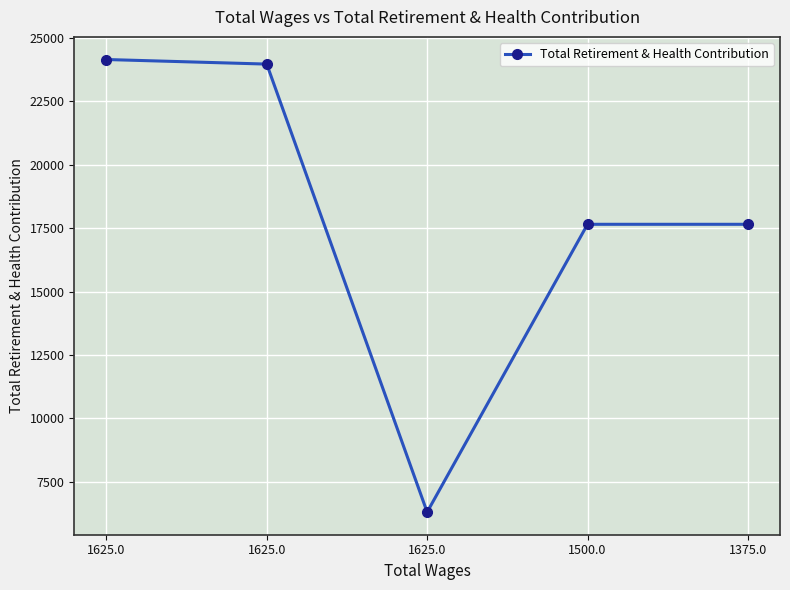

Is this an area chart (filled region under the line)?

No